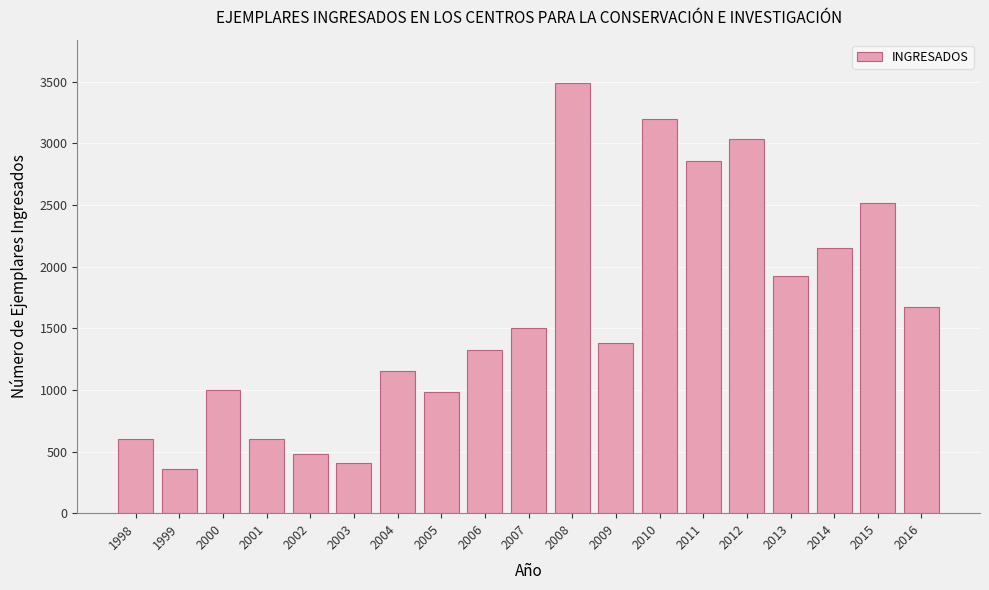

What is the difference between the values at 2003 and 2005?

570